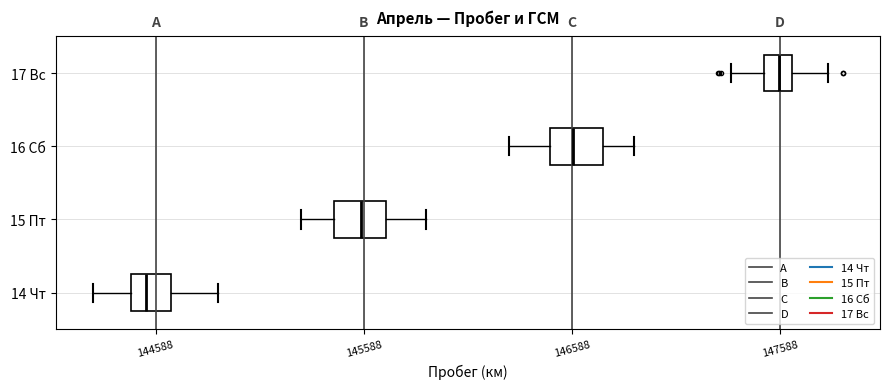

Where is the left edge of the box for 15 Пт on the x-axis? The values are not printed on the chart, so give them approximately, as read against the axis.

145400